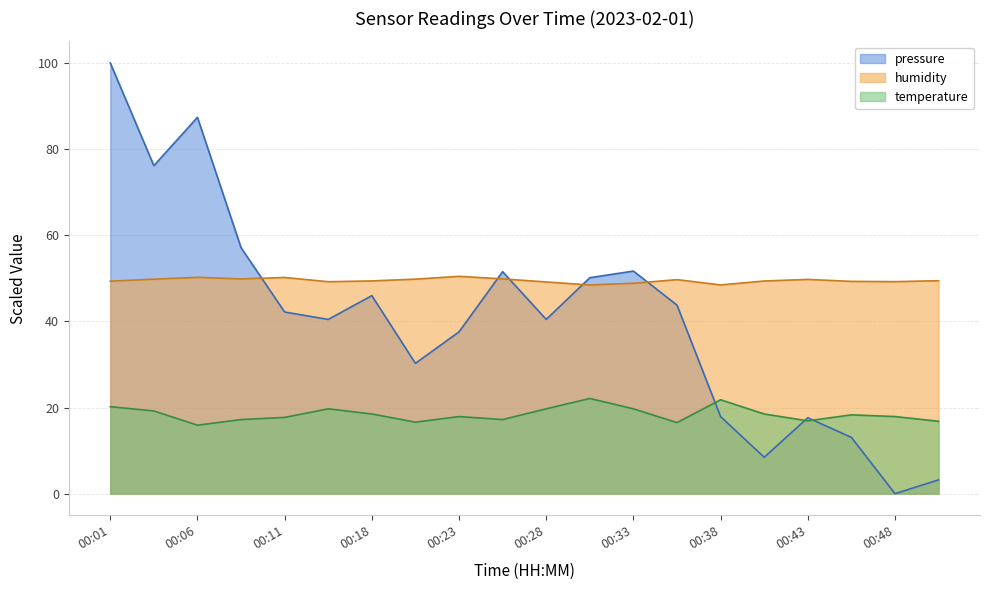

Reading left to right, transcribe all the data shown in this chart.

pressure: 100.0	76.1	87.4	57.1	42.2	40.5	46.0	30.3	37.6	51.5	40.5	50.1	51.7	43.8	17.9	8.5	17.6	13.1	0.0	3.2
humidity: 49.3	49.8	50.2	49.9	50.2	49.2	49.4	49.8	50.5	49.9	49.1	48.5	48.8	49.7	48.5	49.4	49.7	49.3	49.2	49.4
temperature: 20.2	19.2	15.9	17.2	17.7	19.7	18.5	16.6	17.9	17.2	19.7	22.1	19.7	16.5	21.8	18.5	16.9	18.3	17.9	16.8